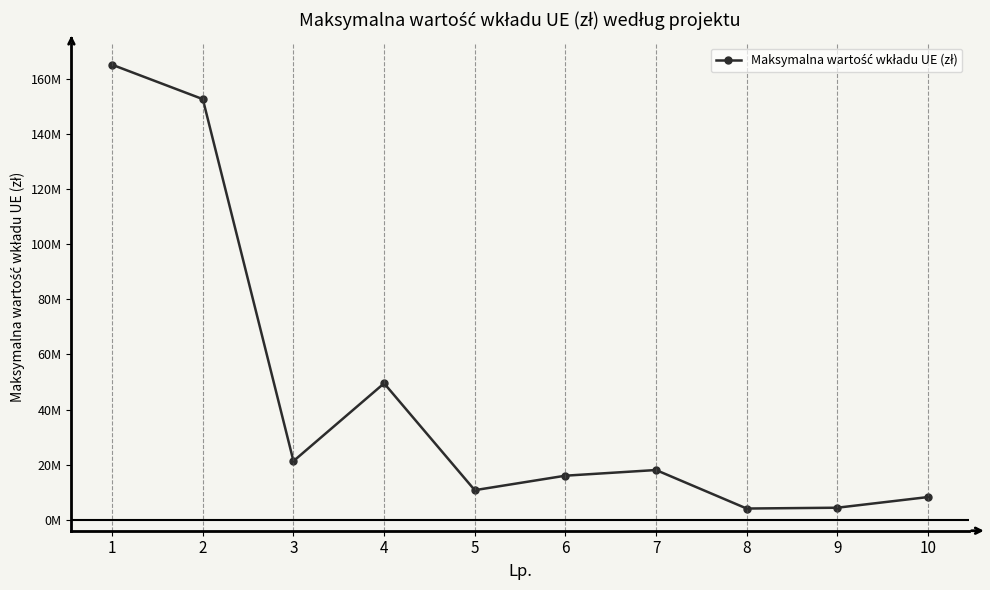

True or false: the data shows 272952169.9 at 2.

False